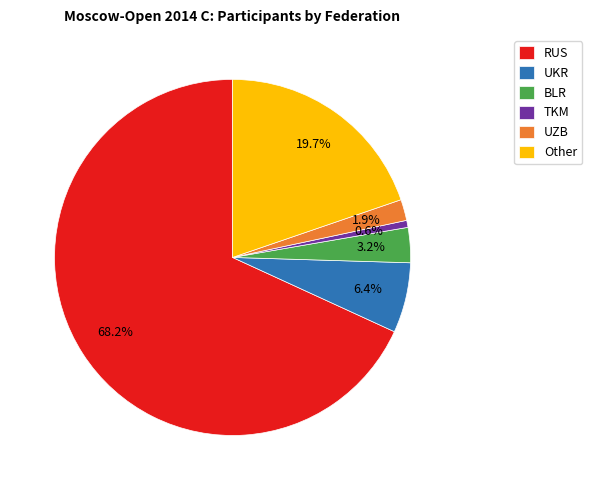

How much of the chart is everything except BLR?

96.8%